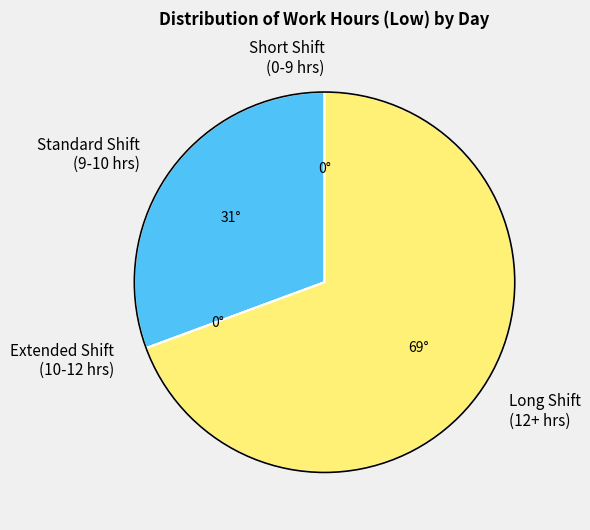

Which category accounts for the majority?

Long Shift (12+ hrs)